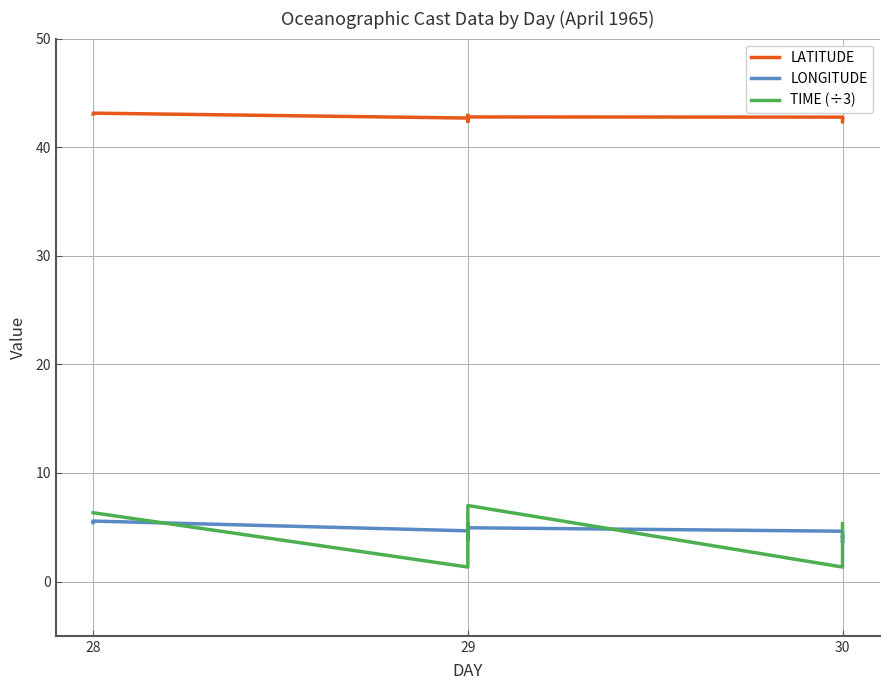

Reading right to left, list all the values displayed in this chart.

LATITUDE: 42.3	42.5	42.5	42.7	42.6	42.8	42.8	42.8	42.9	42.9	42.5	42.4	42.5	42.6	42.7	43.1	43.1	43.0
LONGITUDE: 3.6	3.6	3.8	4.2	4.0	4.5	4.6	5.0	5.4	5.2	3.9	3.8	4.2	4.3	4.7	5.6	5.4	5.4
TIME (÷3): 5.3	5.3	4.3	3.3	3.3	2.3	1.3	7.0	6.3	6.3	4.3	4.3	3.3	2.3	1.3	6.3	6.3	6.3